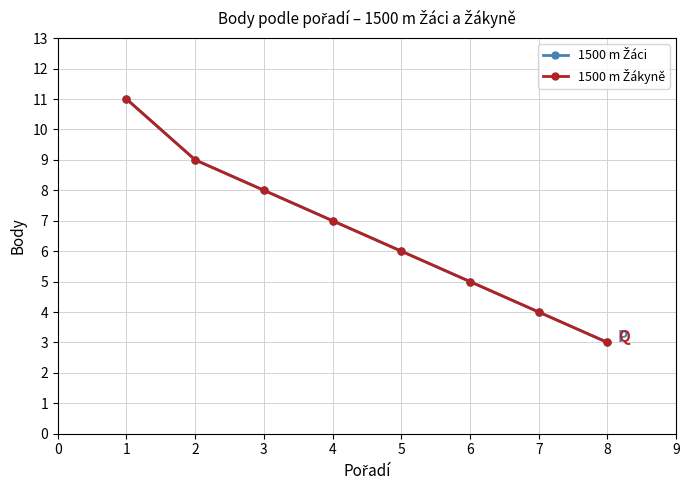

Does the chart have visible grid lines?

Yes